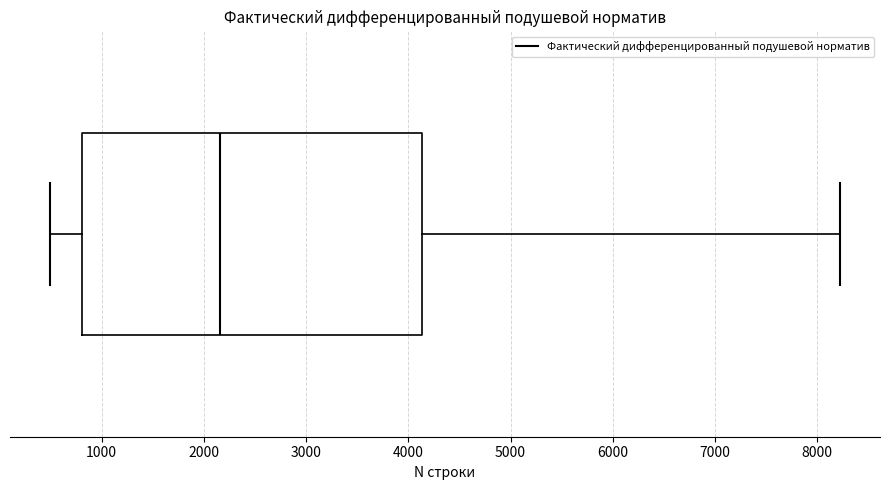

Read this box plot against the x-axis: the position of the median line, the range covered by the box, and the ends of both whiskers. The values are not printed on the chart, so give them approximately, as read against the axis.

median 2200, box 800 to 4100, whiskers 500 to 8200